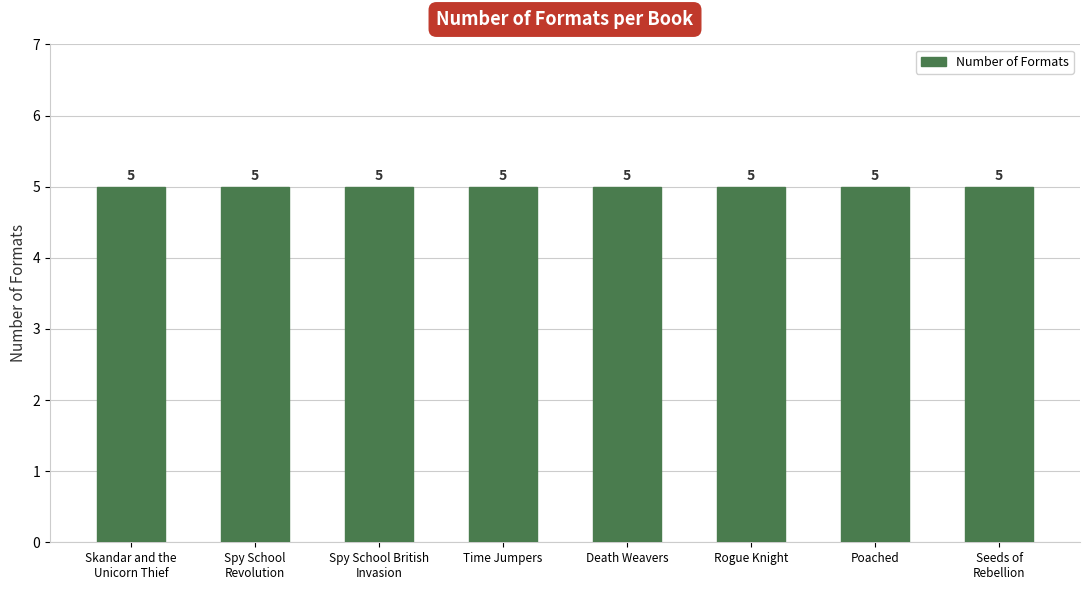

Is it true that the value at Brandon Mull (Rogue Knight) is 5?

True